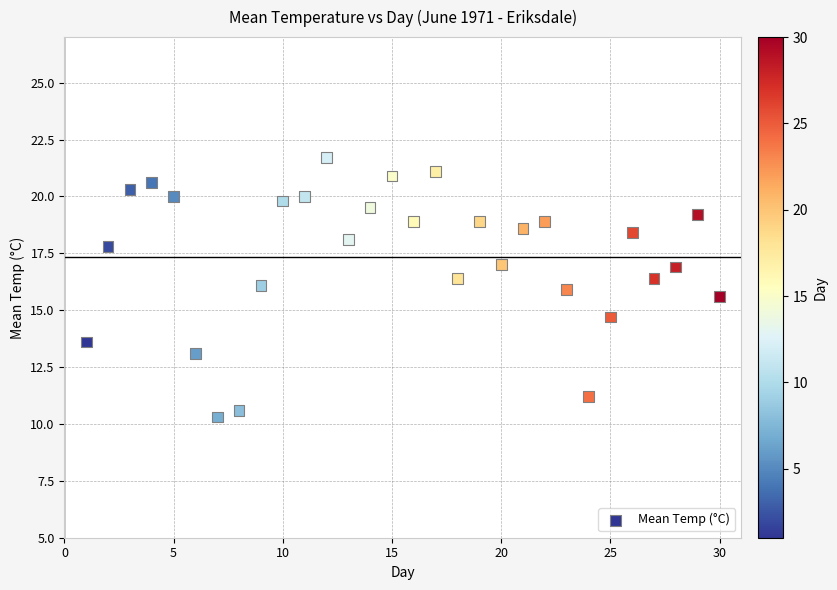

What is the range of Y values (max minus min)?

11.4